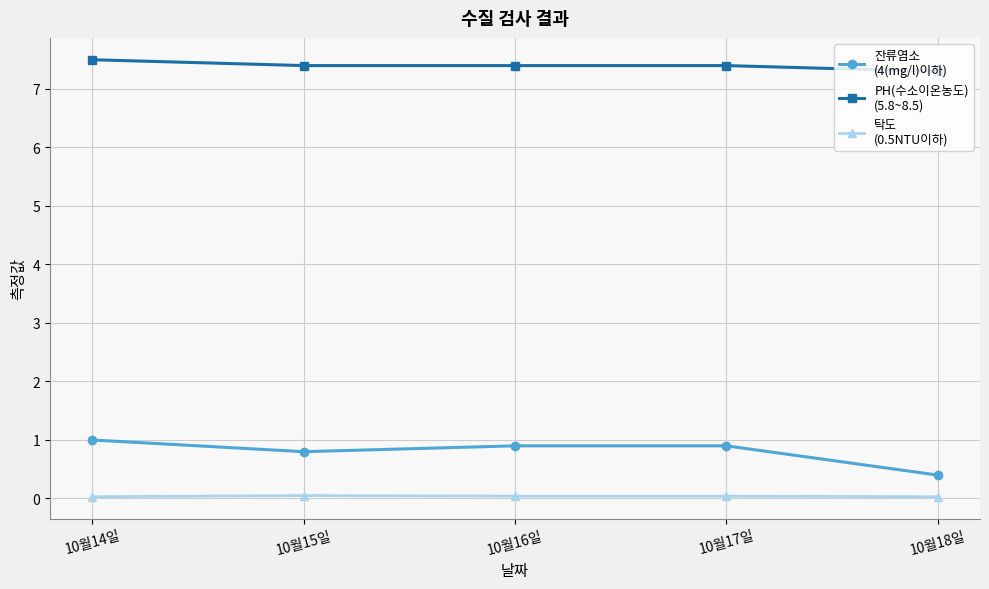

What is the maximum value shown in the chart?

7.5